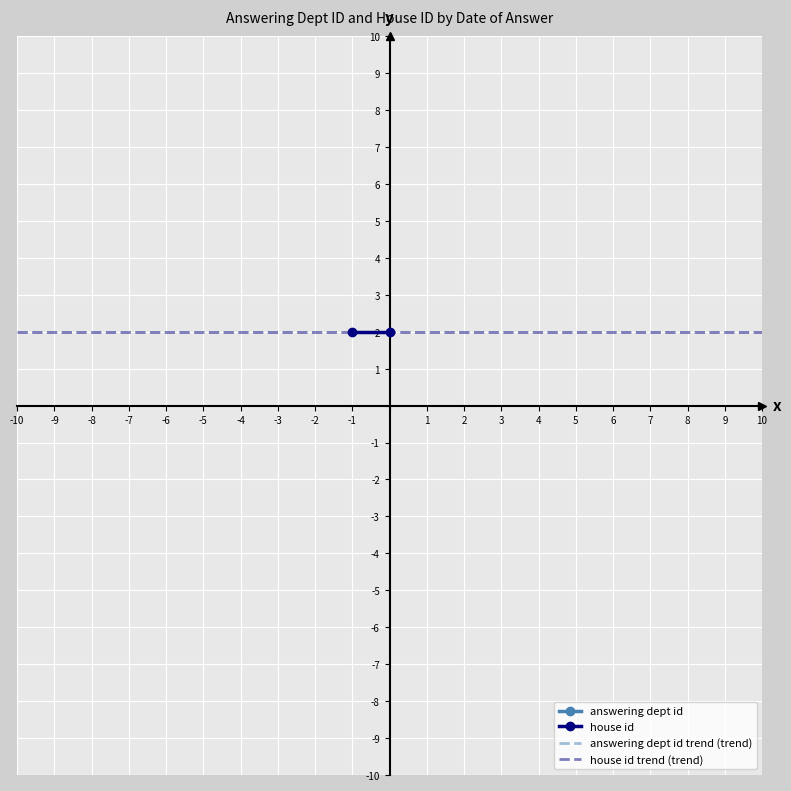

True or false: house id has a value of 3 at 2014-06-23.

False